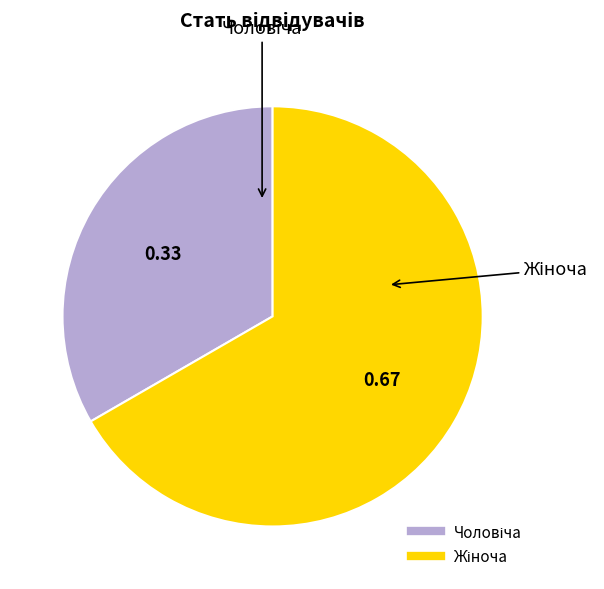

Is there any slice that represents more than half of the pie?

Yes